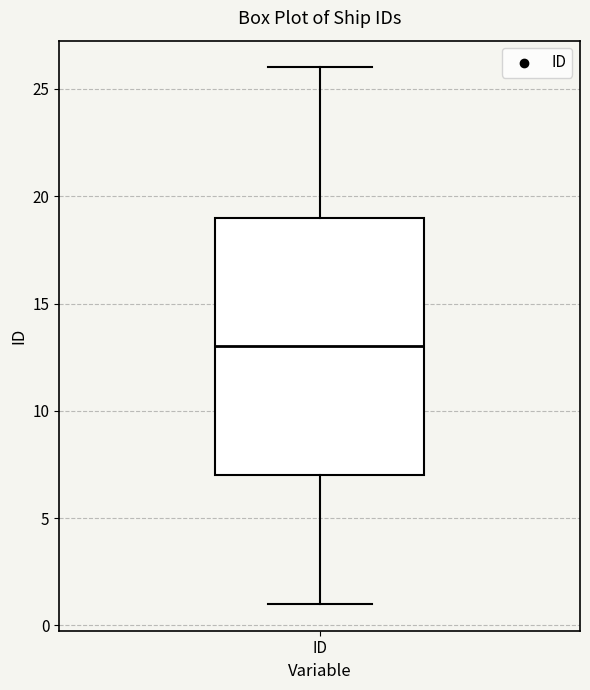

Read this box plot against the y-axis: the position of the median line, the range covered by the box, and the ends of both whiskers. The values are not printed on the chart, so give them approximately, as read against the axis.

median 13, box 7 to 19, whiskers 1 to 26